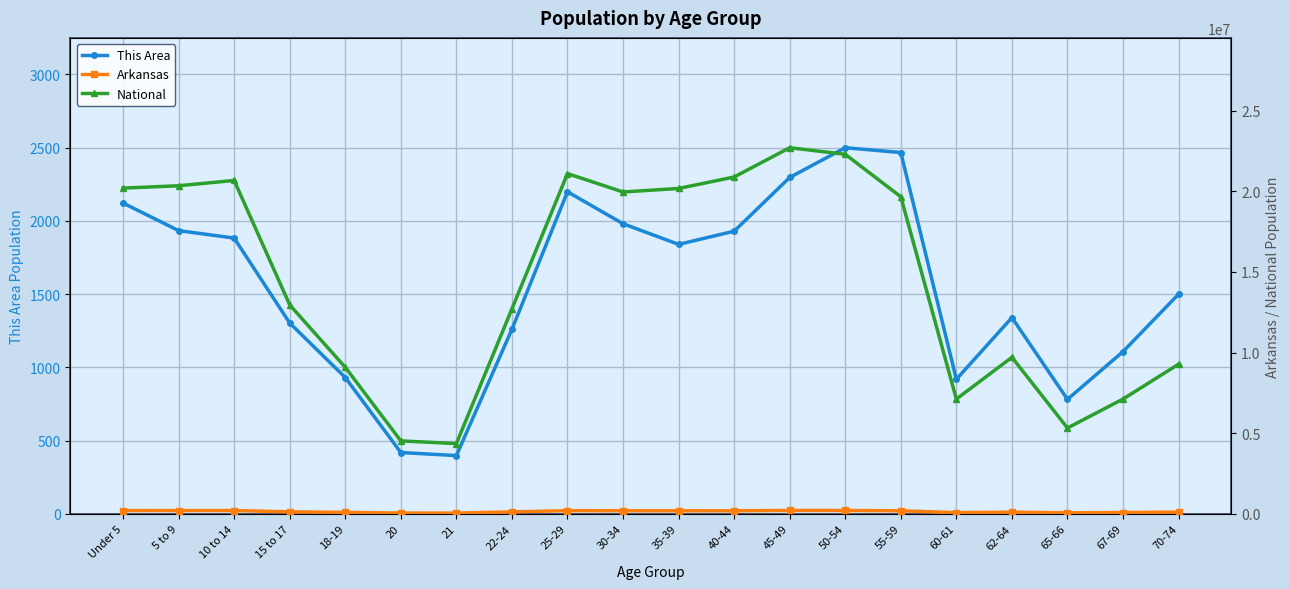

At which category does Arkansas reach its first local peak?

10 to 14